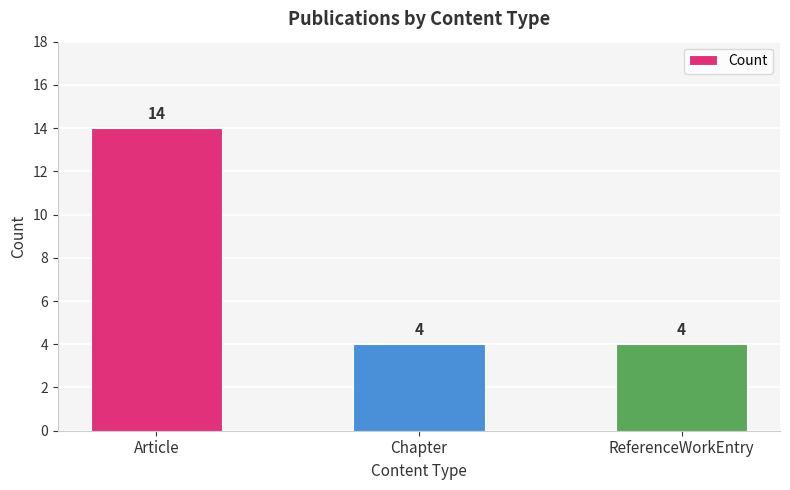

The value at ReferenceWorkEntry is 4. True or false?

True